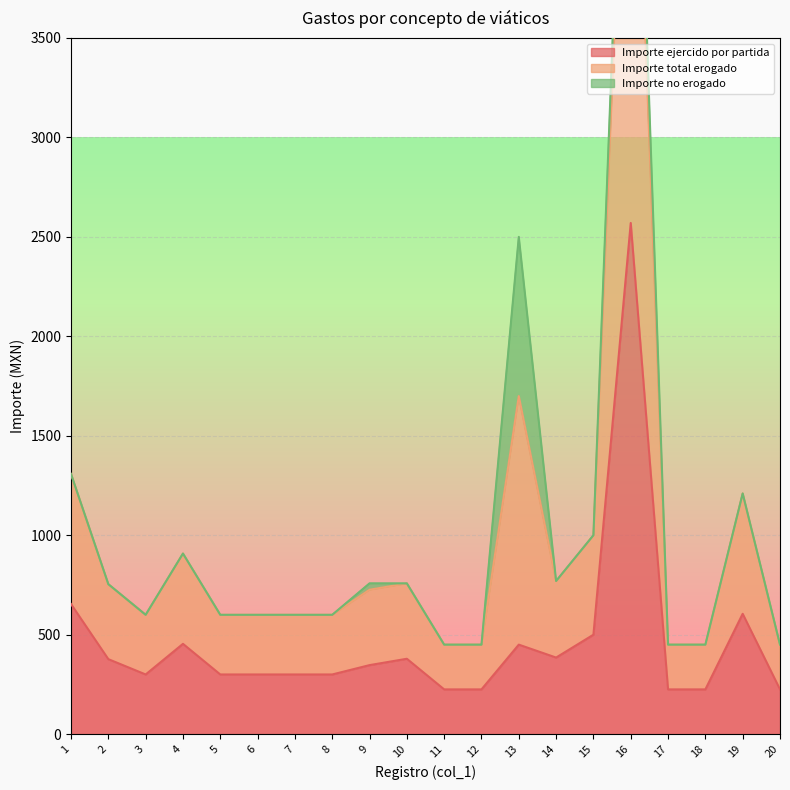

True or false: Importe ejercido por partida has more than 0 interior local peaks.

True